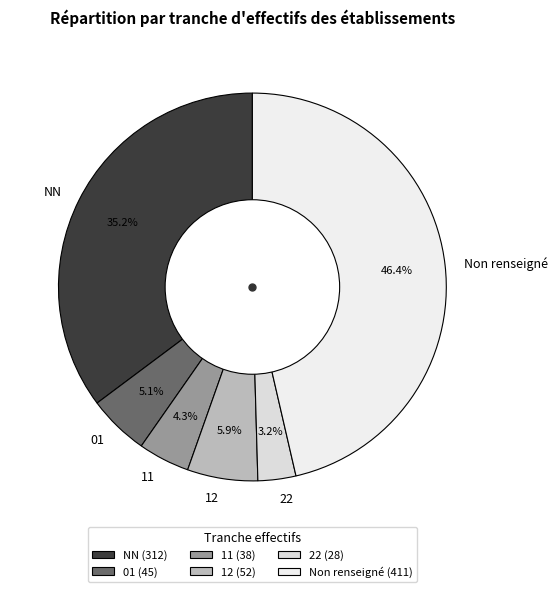

True or false: 01 accounts for 16% of the total.

False